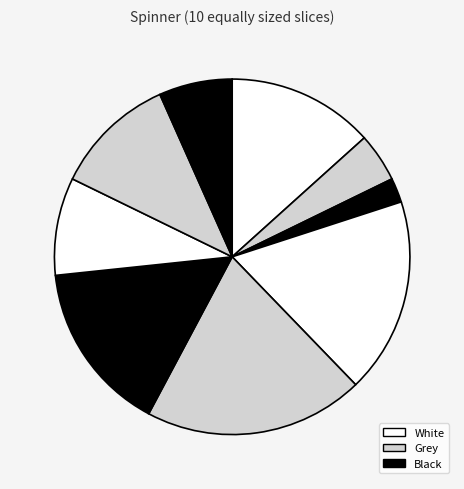

Count the number of slices in the pie.

9